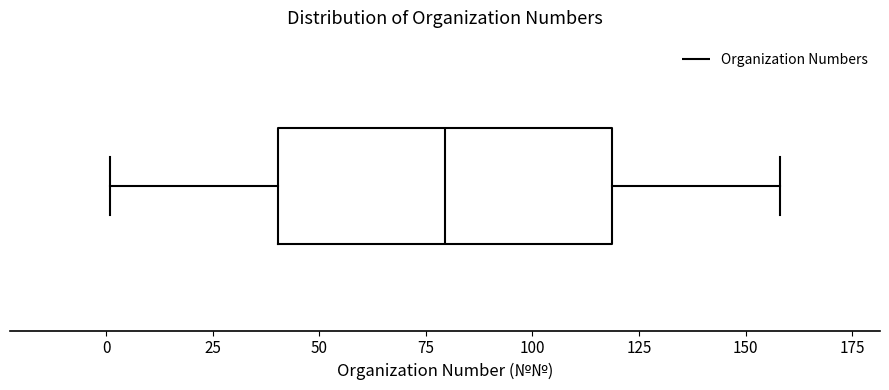

Where does the right whisker of the box end on the x-axis? The values are not printed on the chart, so give them approximately, as read against the axis.

160